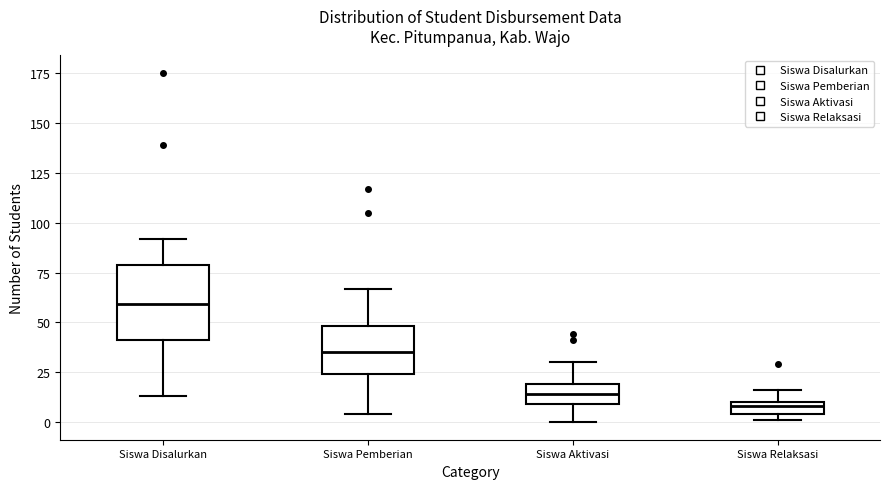

Comparing the boxes themselves (not the whiskers), which one is the tallest?

Siswa Disalurkan